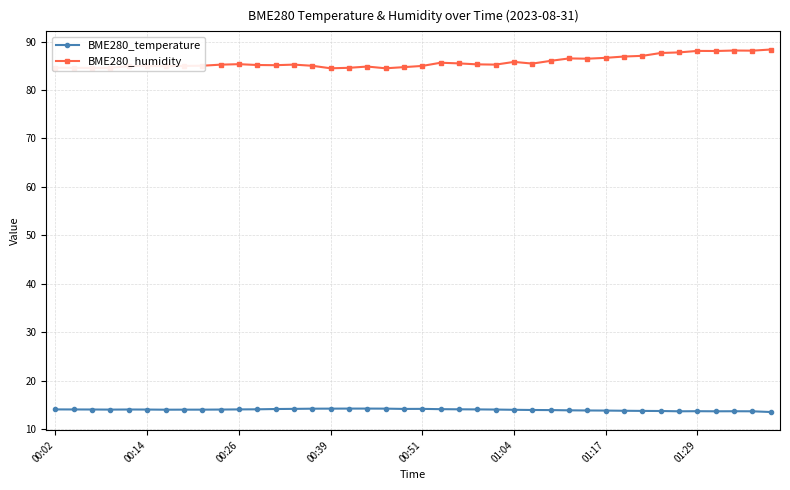

What is the value of the BME280_humidity point at the 29th from the left?

86.5